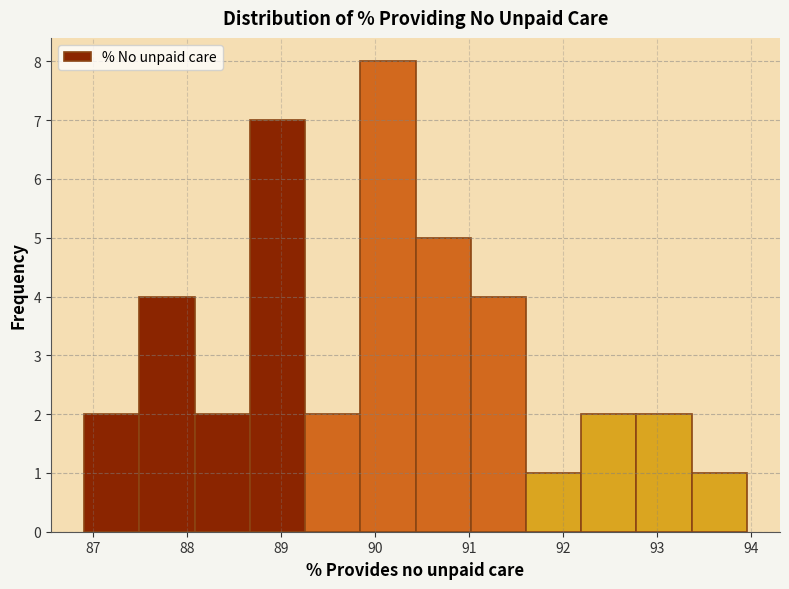

Over which range of the x-axis is the bar tallest?

89.8 to 90.4